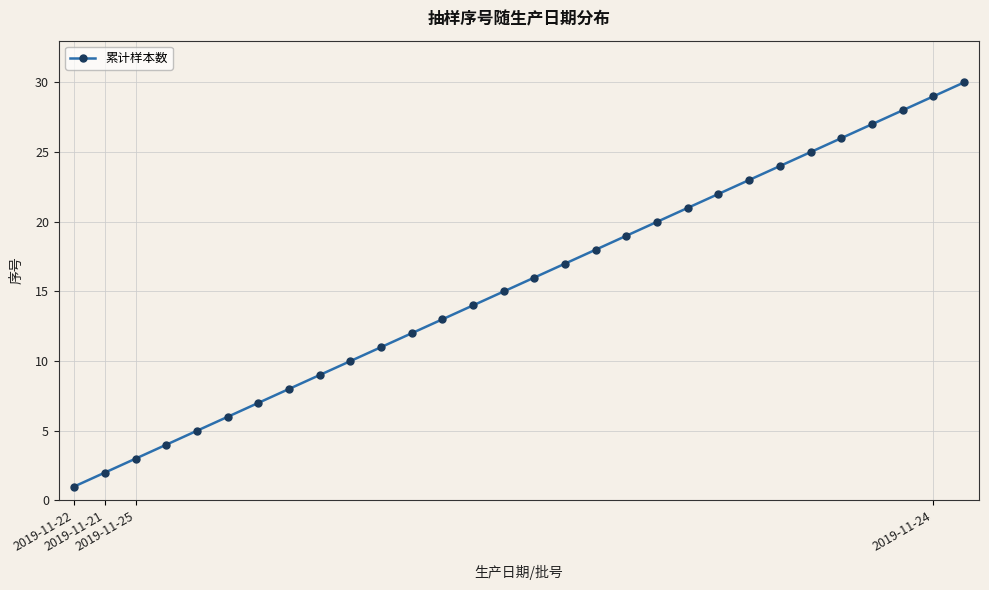

What is the greatest value displayed?

30